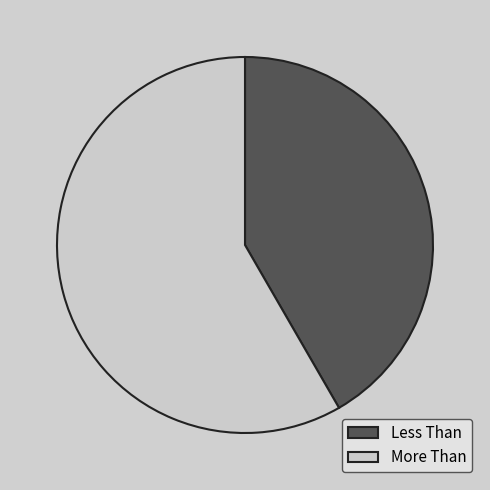

Which category accounts for the majority?

More Than